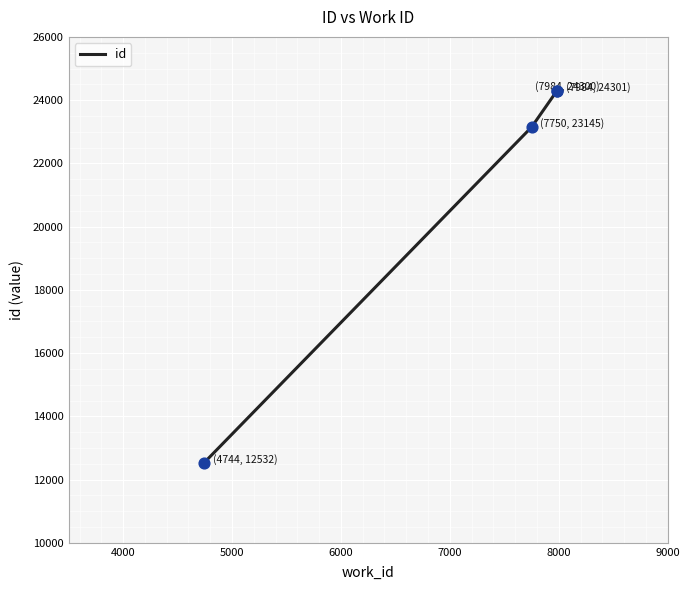

Between 4000 and 5000, which is larger?

5000